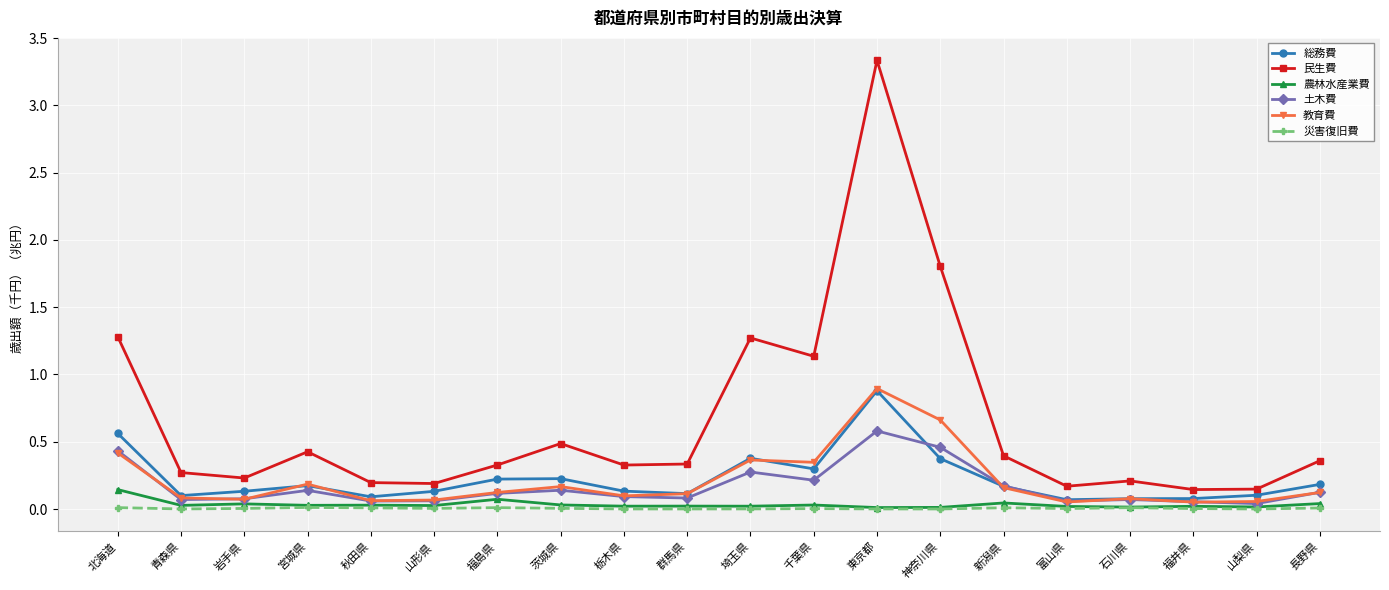

The 民生費 series shows 0.4 at 北海道. True or false?

False